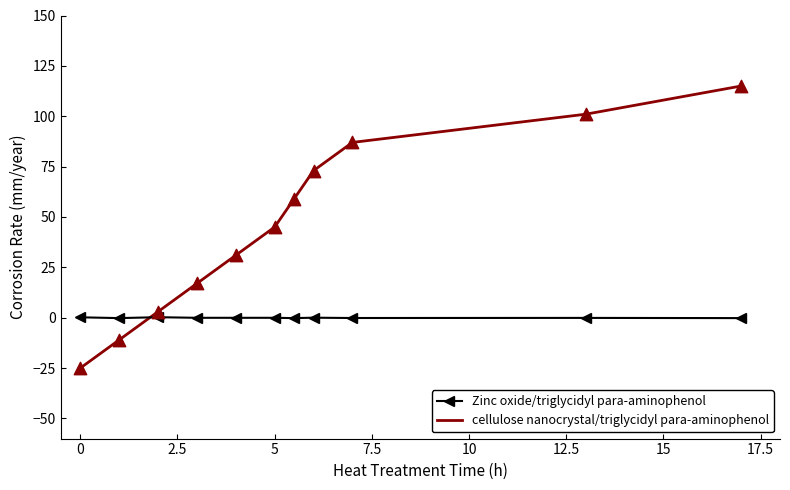

What are all the series names shown in the legend?

Zinc oxide/triglycidyl para-aminophenol, cellulose nanocrystal/triglycidyl para-aminophenol